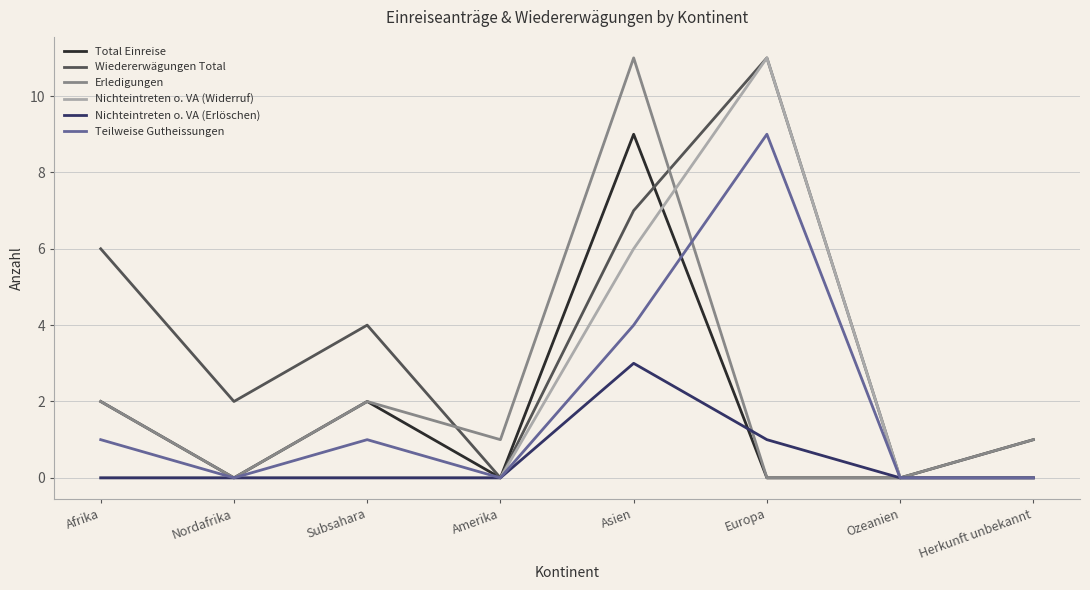

Is it true that Wiedererwägungen Total equals 0 at Ozeanien?

True